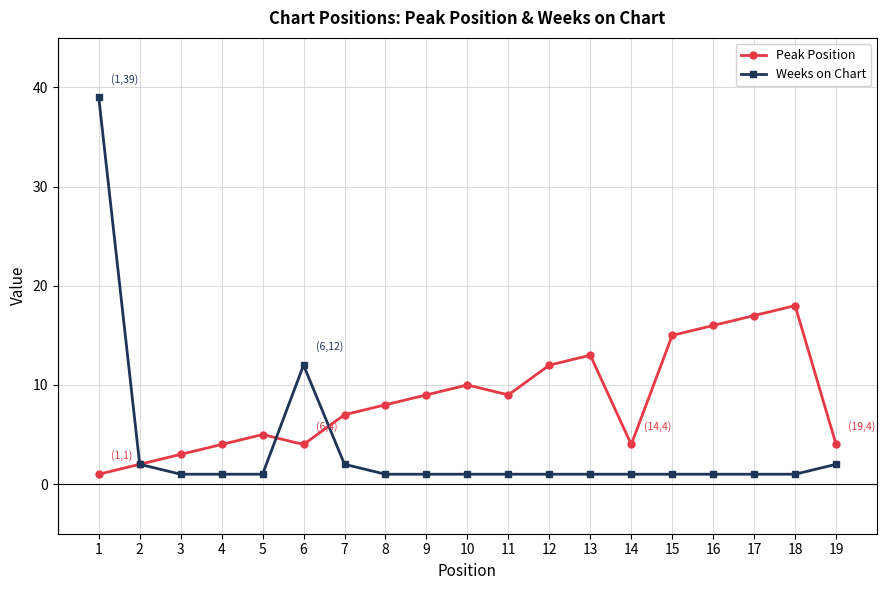

Reading right to left, transcribe all the data shown in this chart.

Peak Position: 19=4	18=18	17=17	16=16	15=15	14=4	13=13	12=12	11=9	10=10	9=9	8=8	7=7	6=4	5=5	4=4	3=3	2=2	1=1
Weeks on Chart: 19=2	18=1	17=1	16=1	15=1	14=1	13=1	12=1	11=1	10=1	9=1	8=1	7=2	6=12	5=1	4=1	3=1	2=2	1=39